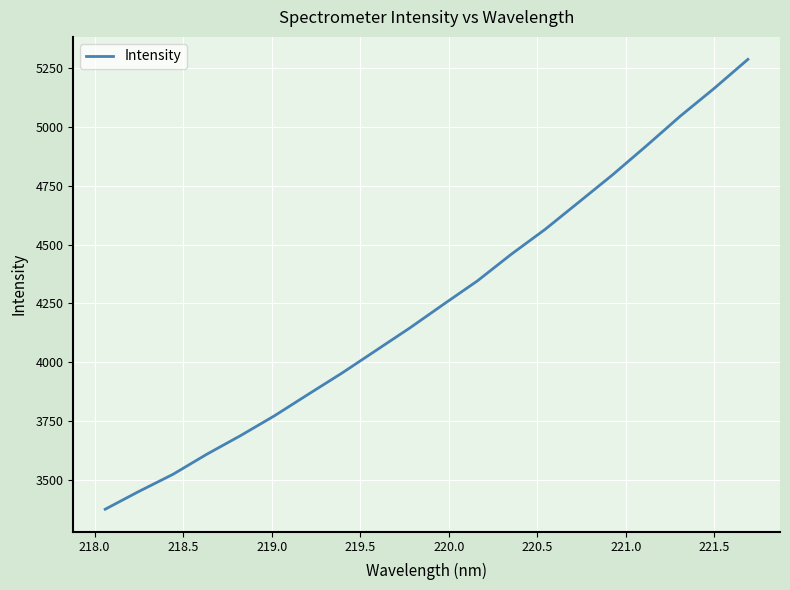

What is the greatest value displayed?

5288.8